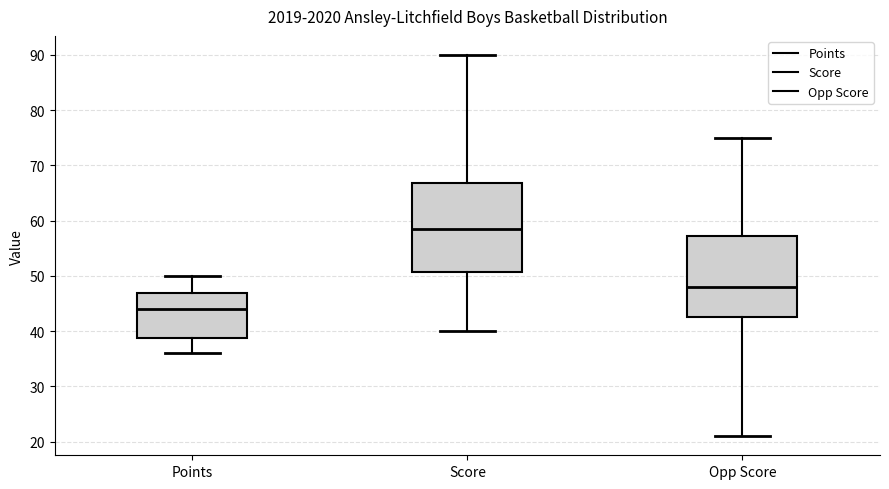

Reading left to right, transcribe this box plot: for each box, give where its median line is, the range the box spans, and where its two whiskers end, as read against the y-axis. The values are not printed on the chart, so give them approximately, as read against the axis.

Points: median 44, box 39 to 47, whiskers 36 to 50
Score: median 59, box 51 to 67, whiskers 40 to 90
Opp Score: median 48, box 43 to 57, whiskers 21 to 75